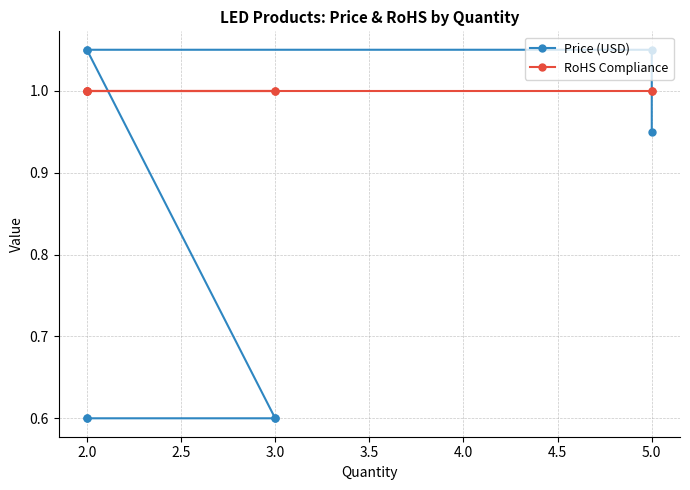

Which series changed the most between 2.0 and 3.0?

Price (USD)